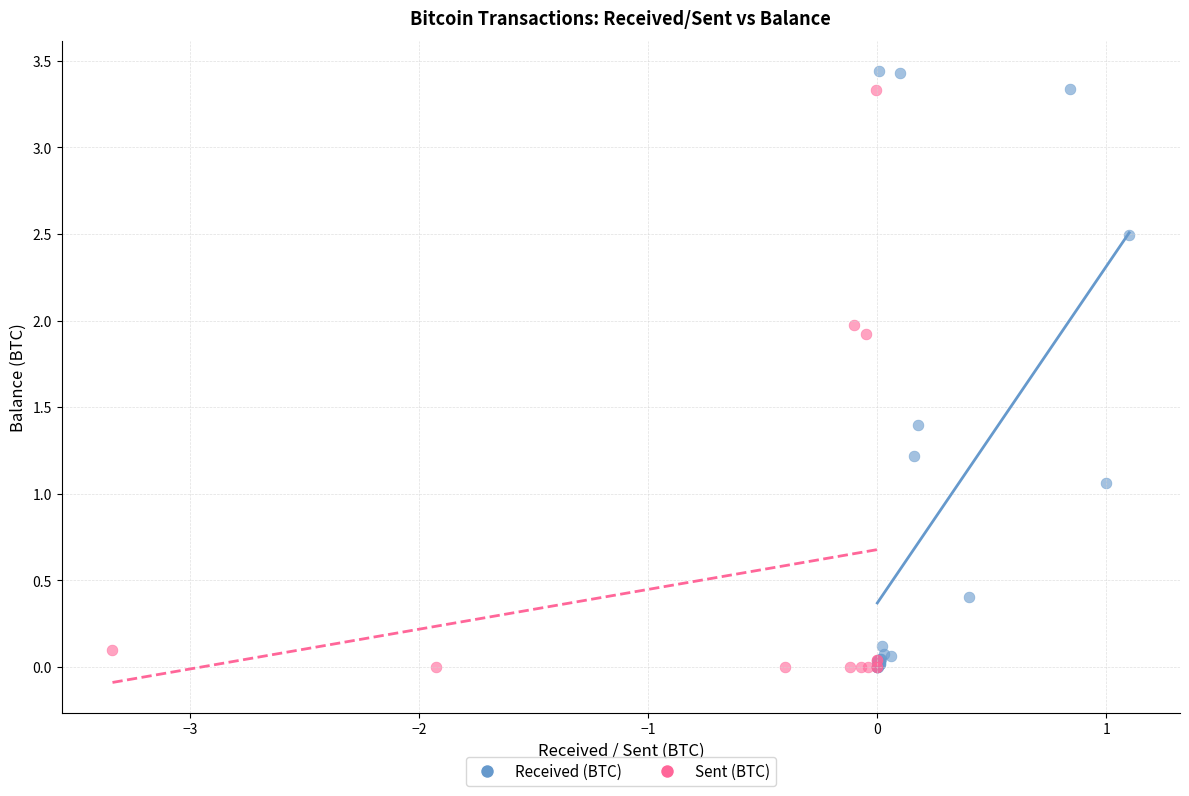

What are all the series names shown in the legend?

Received (BTC), Sent (BTC)